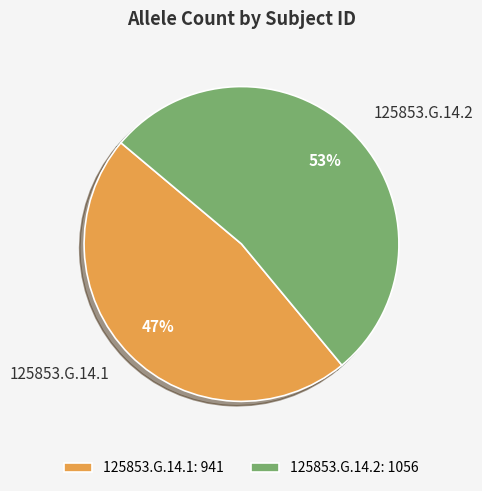

What percentage is the 125853.G.14.2 slice, to the nearest percent?

53%